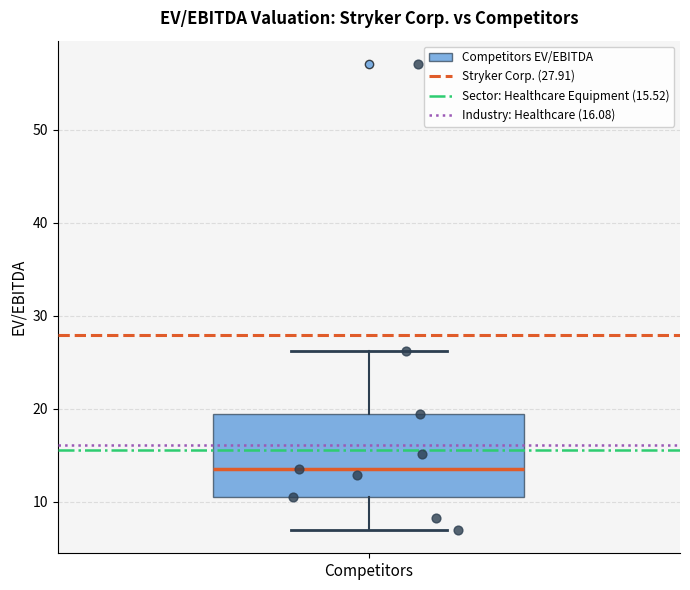

Where does the upper whisker of the box for Competitors end on the y-axis? The values are not printed on the chart, so give them approximately, as read against the axis.

26